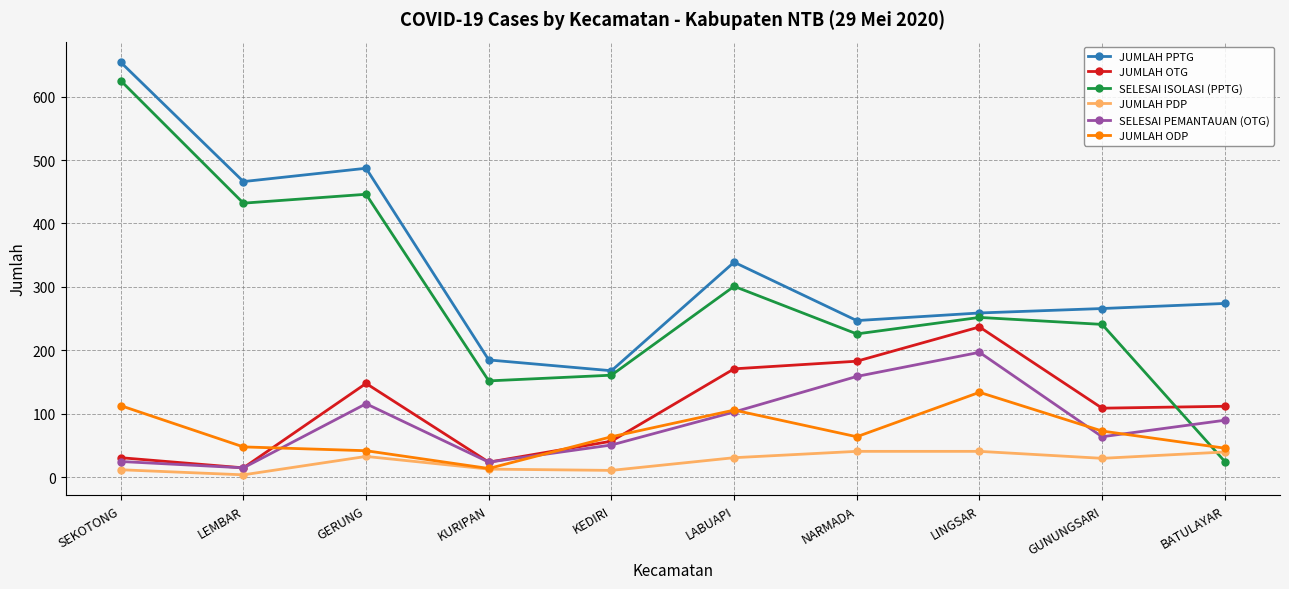

Between LEMBAR and NARMADA, which series saw the biggest shift?

JUMLAH PPTG